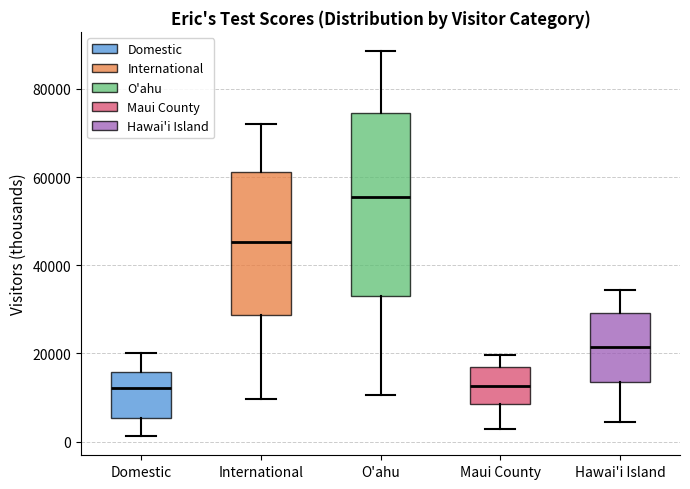

Comparing the boxes themselves (not the whiskers), which one is the tallest?

O'ahu